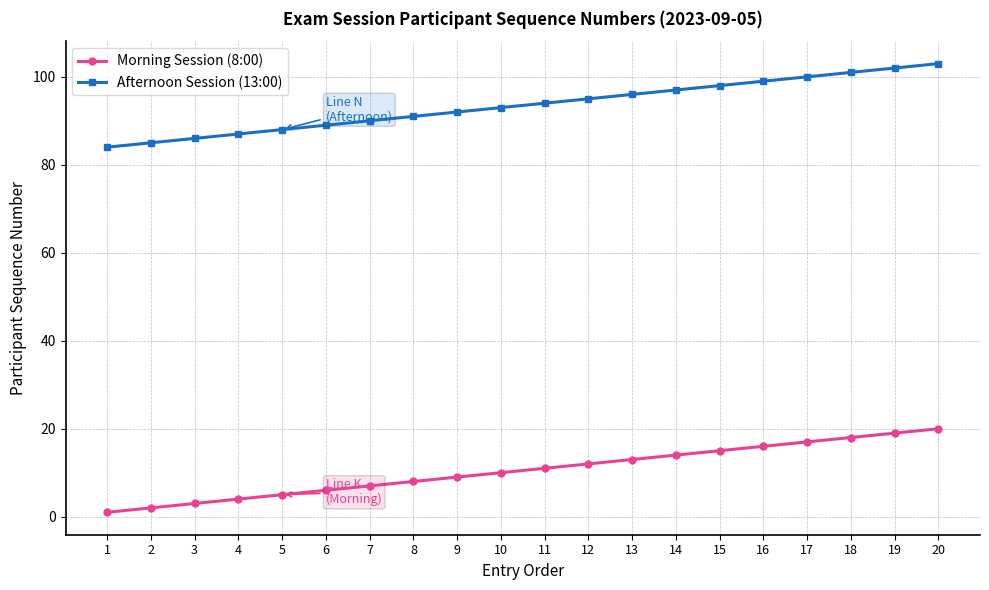

At which label does Afternoon Session (13:00) reach its minimum?

1